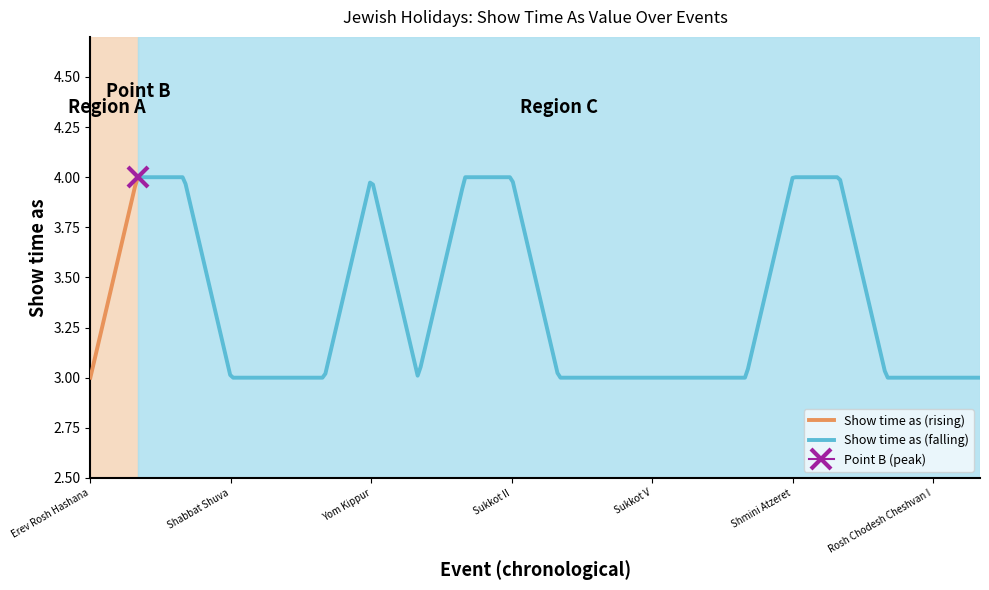

What is the smallest value displayed?

3